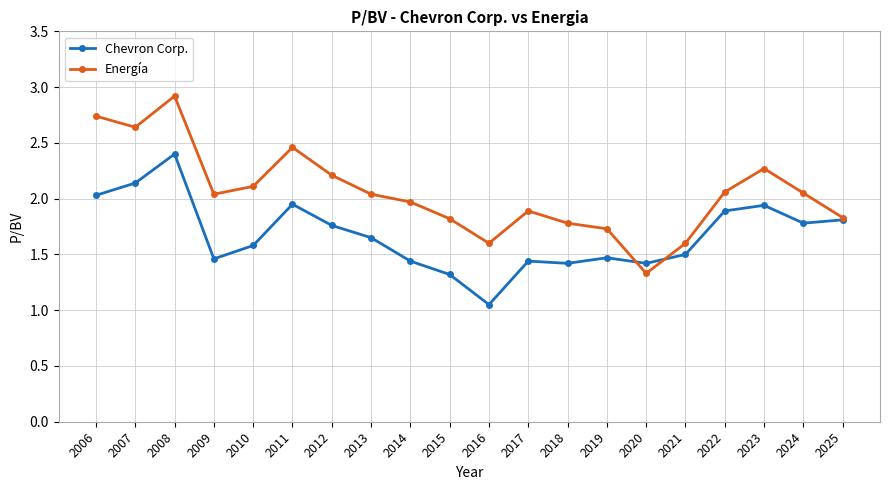

What is the sum of the Chevron Corp. values at 2012 and 2010?

3.3